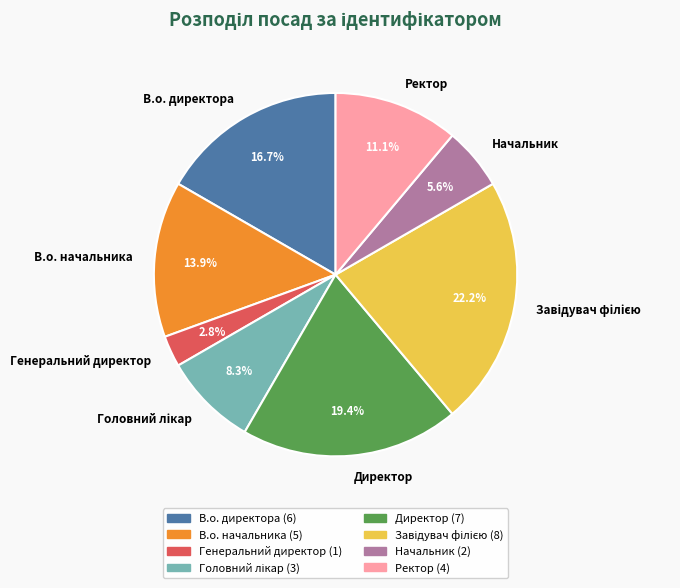

Between Директор and Начальник, which is larger?

Директор